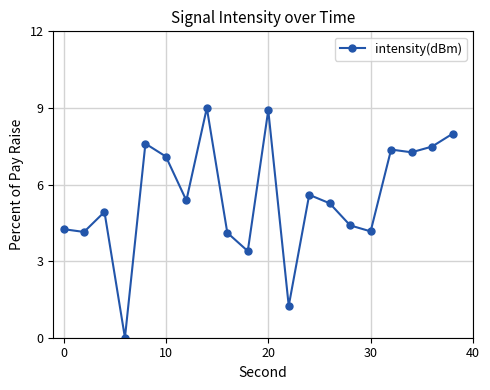

True or false: there are more than 0 points higher than both neighbors.

True